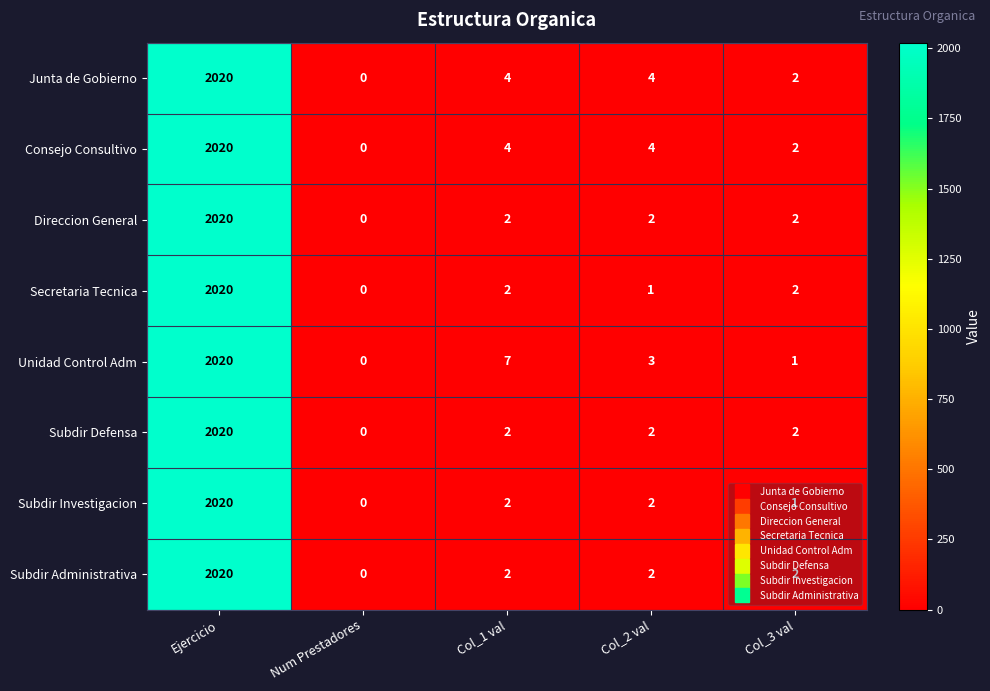

Which series changed the most between Ejercicio and Col_2 val?

Secretaria Tecnica